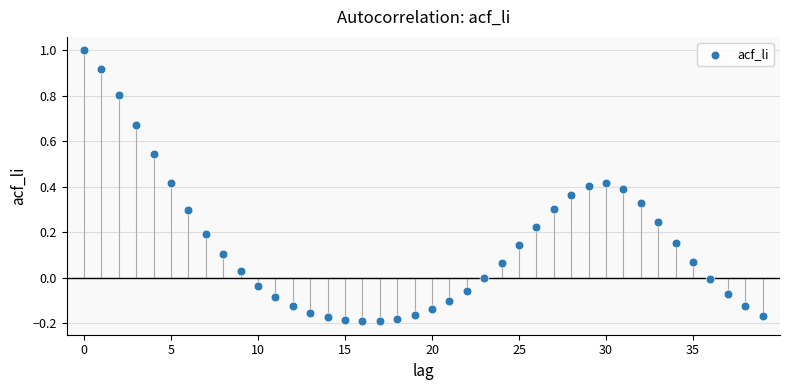

What is the range of Y values (max minus min)?

1.2